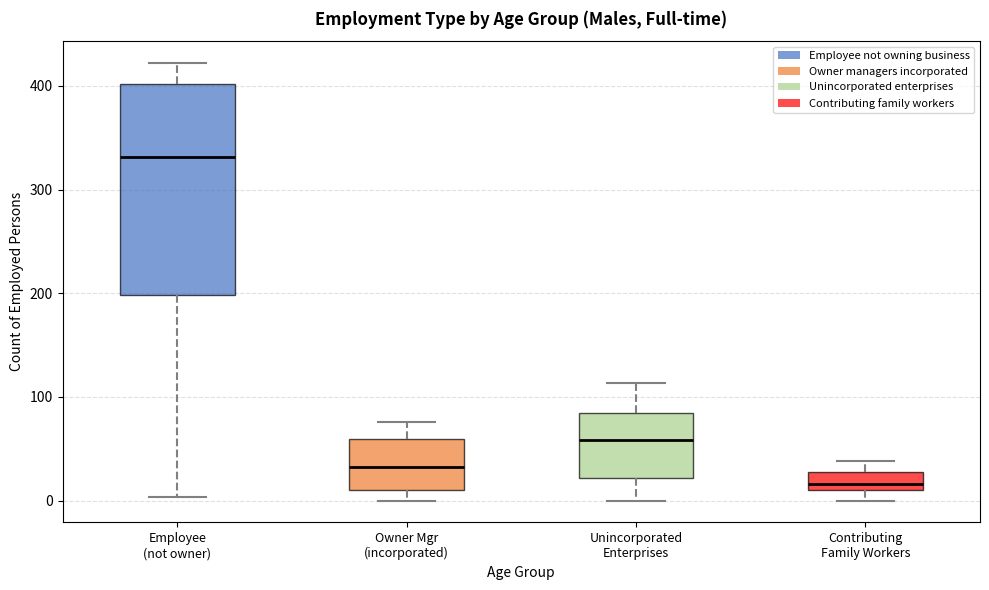

Where does the median line of the box for Owner Mgr (incorporated) sit on the y-axis? The values are not printed on the chart, so give them approximately, as read against the axis.

30